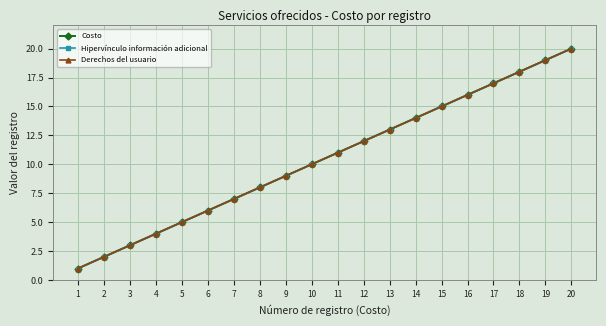

How many lines are shown in the chart?

3